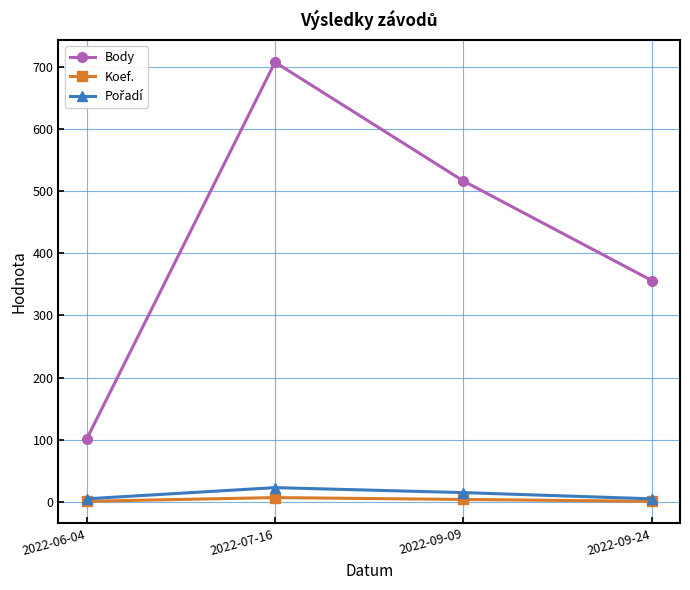

True or false: Body has more than 2 interior local peaks.

False